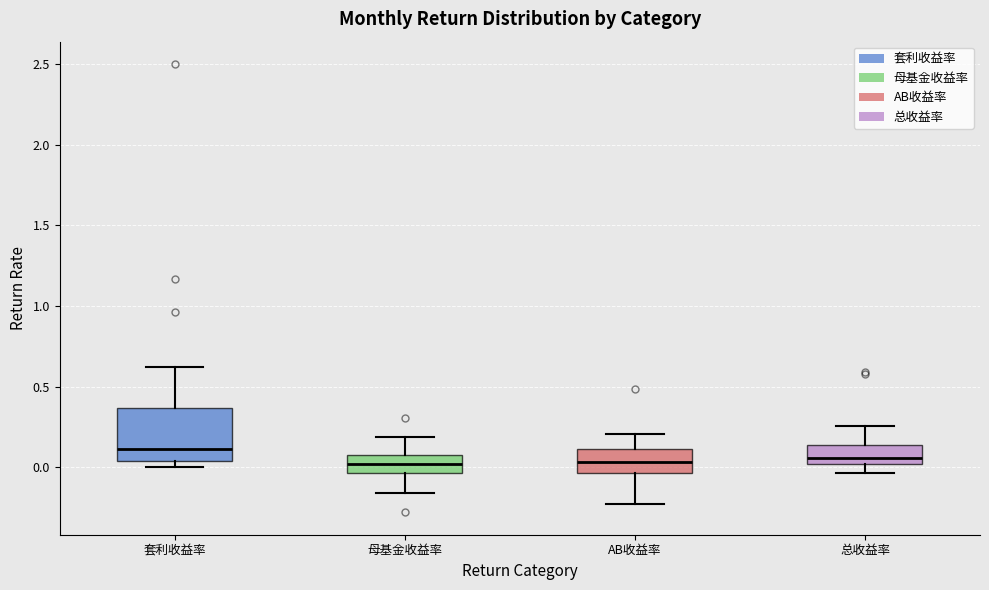

Reading left to right, transcribe this box plot: for each box, give where its median line is, the range the box spans, and where its two whiskers end, as read against the y-axis. The values are not printed on the chart, so give them approximately, as read against the axis.

套利收益率: median 0.10, box 0.05 to 0.35, whiskers 0.00 to 0.60
母基金收益率: median 0.00, box -0.05 to 0.10, whiskers -0.15 to 0.20
AB收益率: median 0.05, box -0.05 to 0.10, whiskers -0.25 to 0.20
总收益率: median 0.05, box 0.00 to 0.15, whiskers -0.05 to 0.25